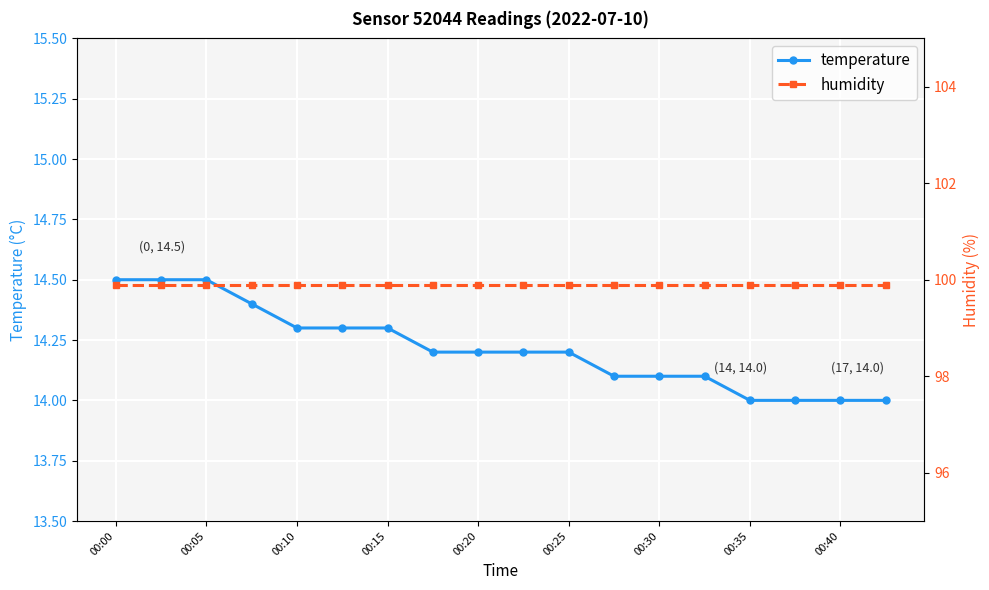

What is the lowest value of the temperature series?

14.0